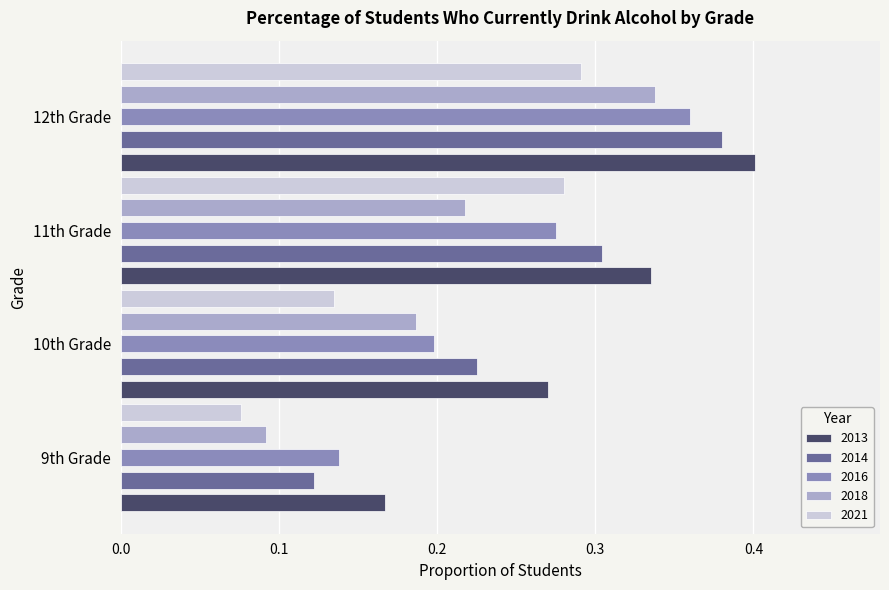

Is it true that 2016 equals 0.1 at 11th Grade?

False